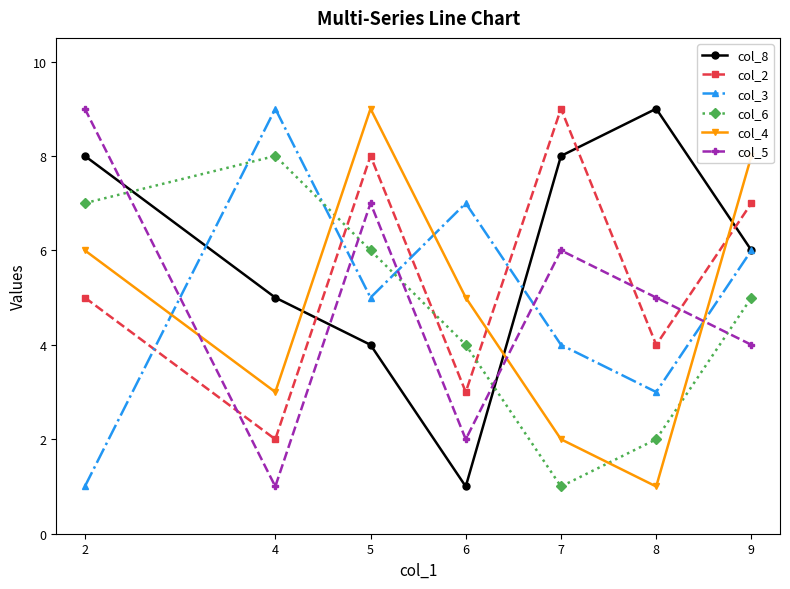

What is the value of the col_6 point at the 7th from the left?

5